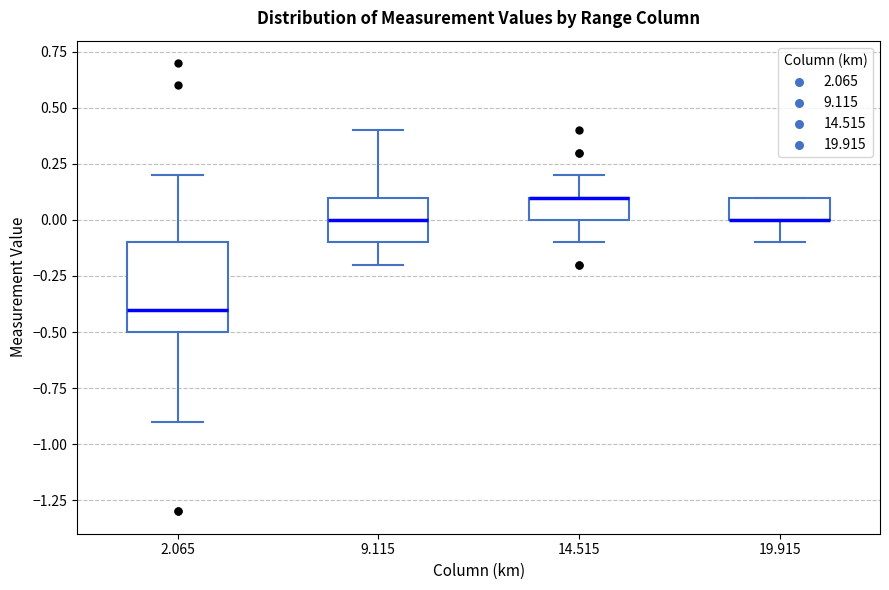

Comparing the boxes themselves (not the whiskers), which one is the tallest?

2.065